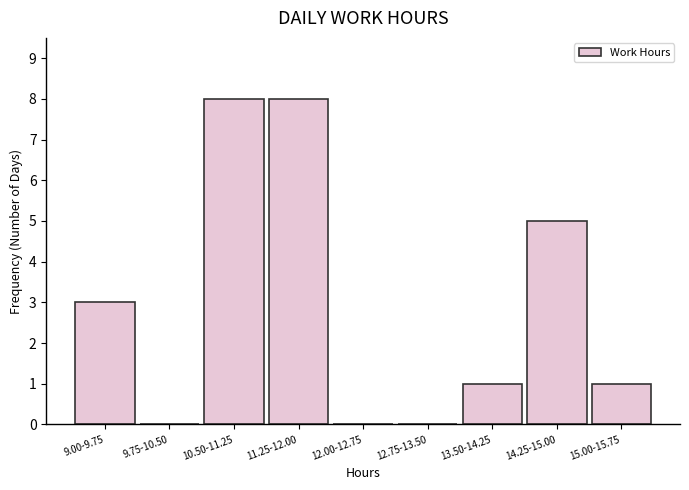

Reading left to right, list all the values displayed in this chart.

9.00-9.75=3	9.75-10.50=0	10.50-11.25=8	11.25-12.00=8	12.00-12.75=0	12.75-13.50=0	13.50-14.25=1	14.25-15.00=5	15.00-15.75=1